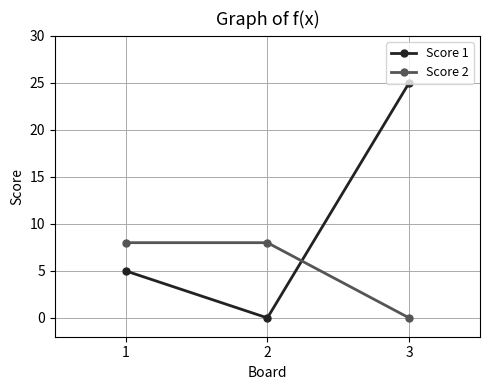

Which category has the lowest value in the Score 2 series?

3